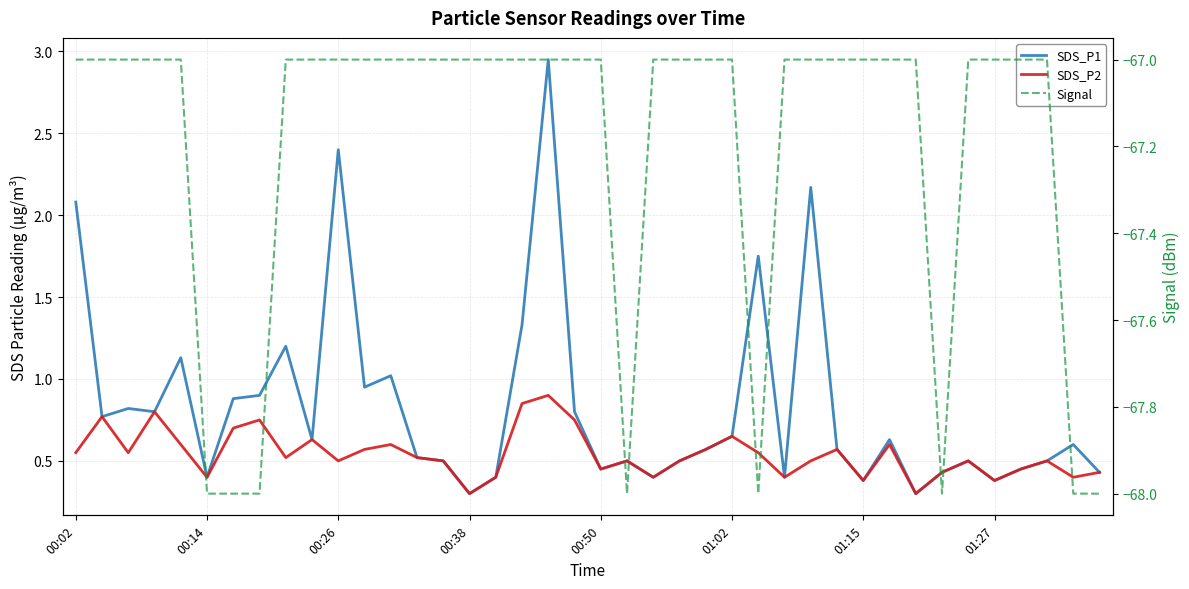

What is the difference between the second highest and minimum values in the SDS_P1 series?

2.1